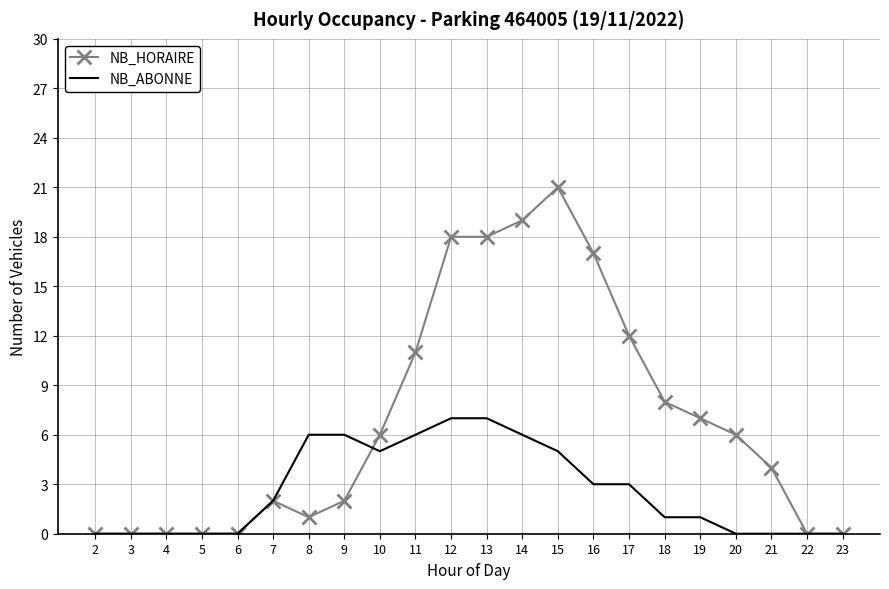

What is the sum of the NB_HORAIRE values at 17 and 18?

20